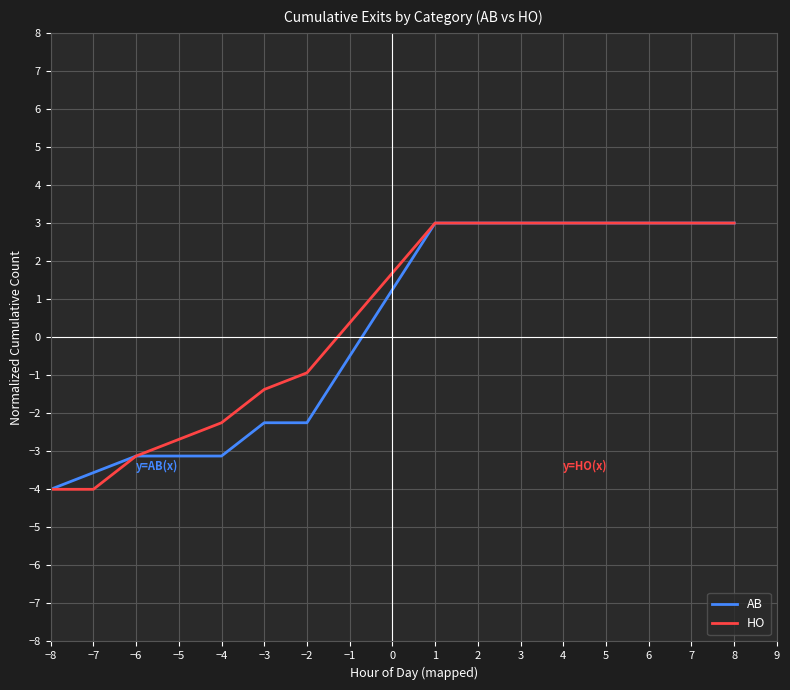

What position from the right is −6?

15